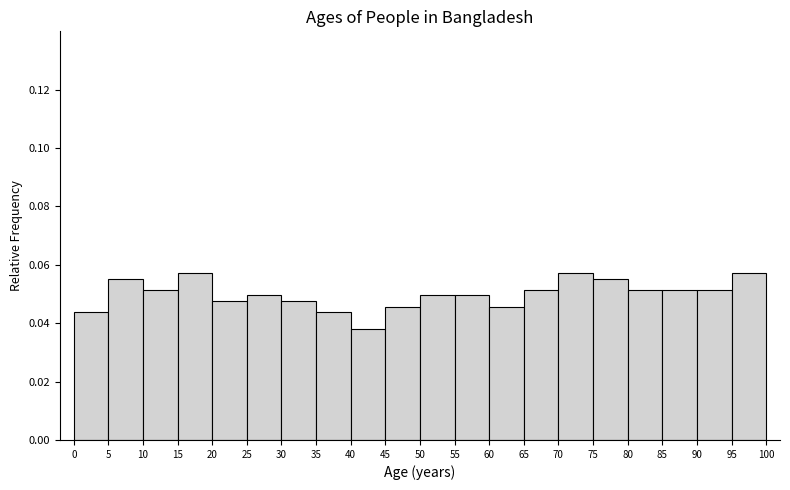

What is the height of the bar covering 15 to 20 on the x-axis? The values are not printed on the chart, so give them approximately, as read against the axis.

0.058